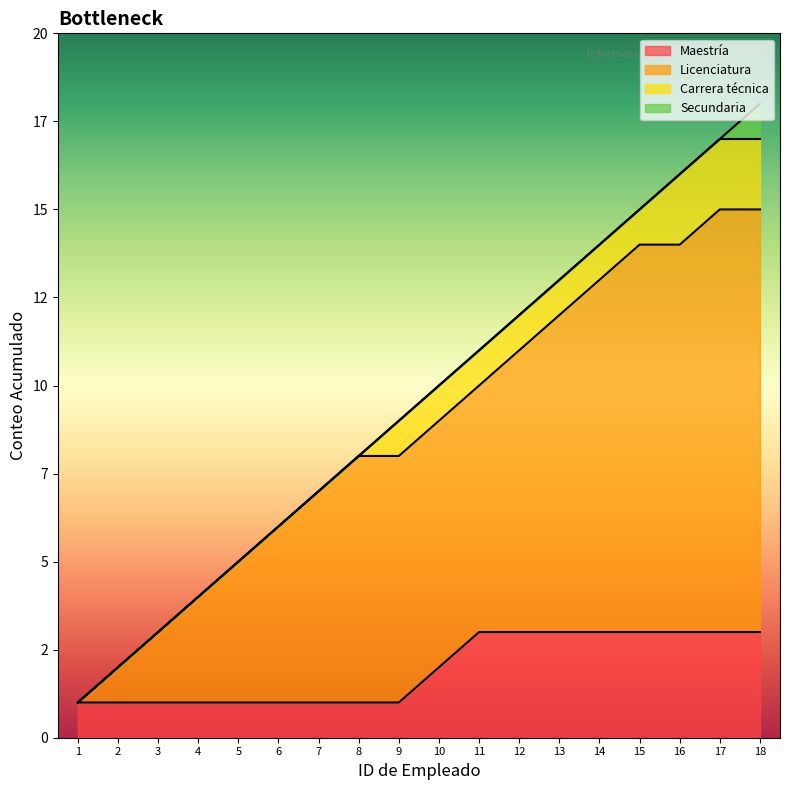

Is it true that the value at 8 is 12?

False